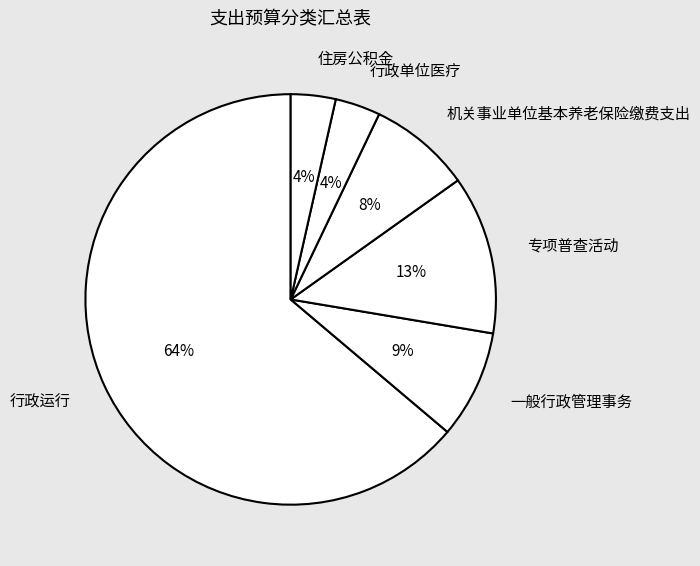

Is the sum of 住房公积金 and 行政单位医疗 greater than half?

No